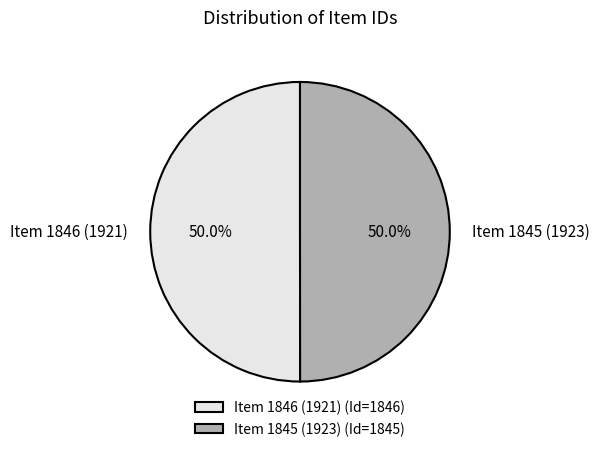

Approximately how many times larger is the value at Item 1845 (1923) compared to Item 1846 (1921)?

1.0